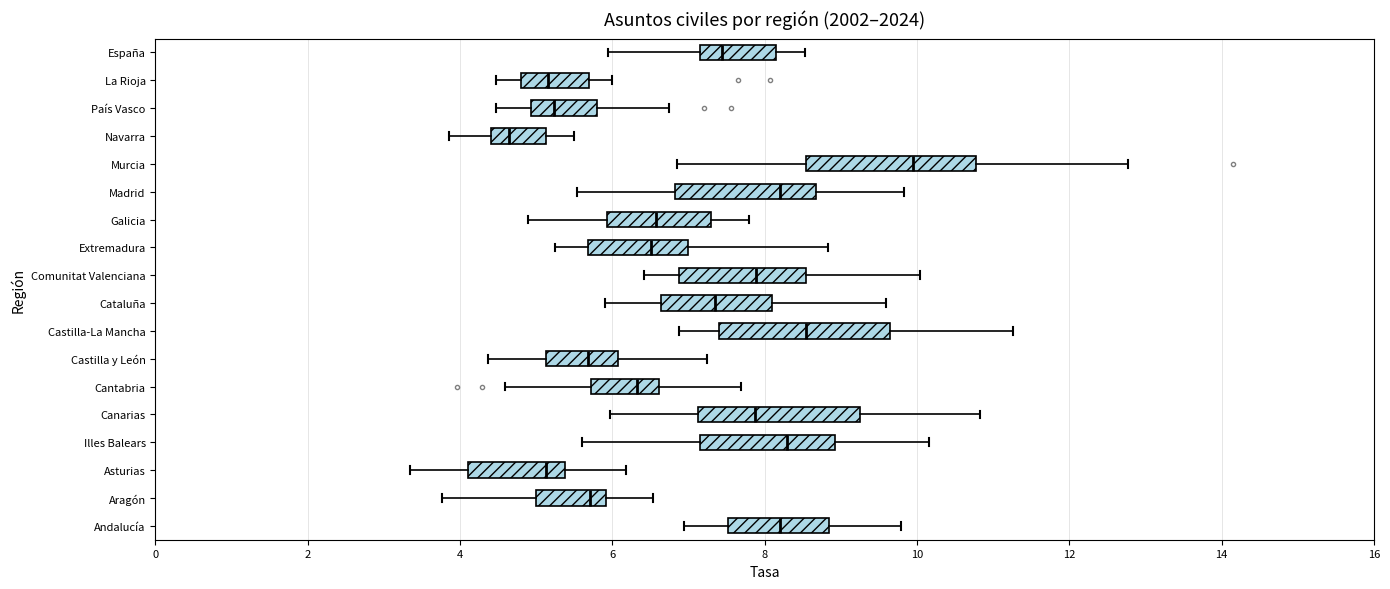

Where does the median line of the box for Castilla-La Mancha sit on the x-axis? The values are not printed on the chart, so give them approximately, as read against the axis.

8.6